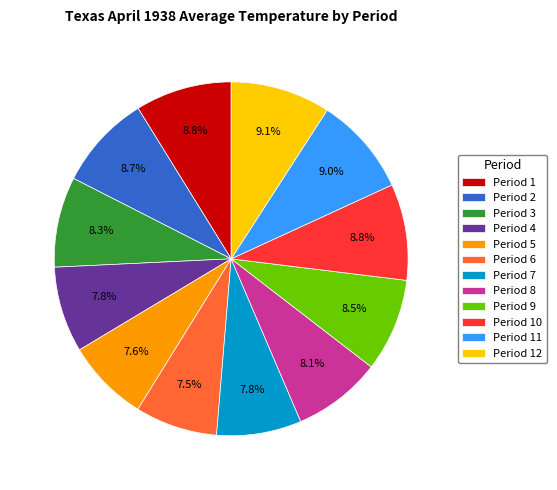

Between Period 12 and Period 8, which is larger?

Period 12